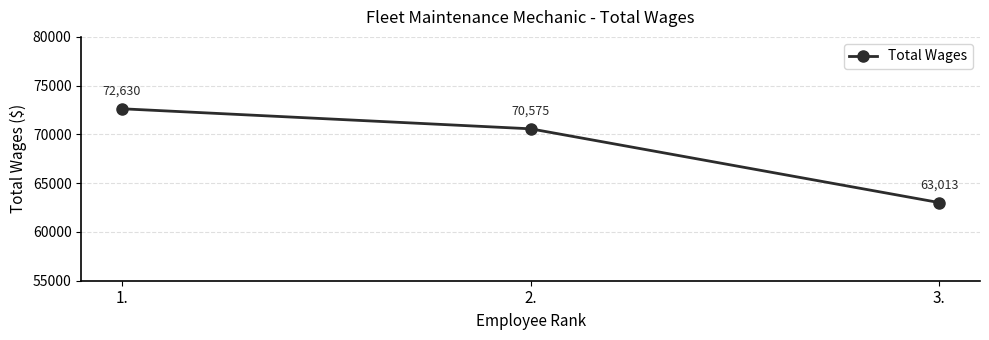

Is it true that the value at 1. is 72630?

True